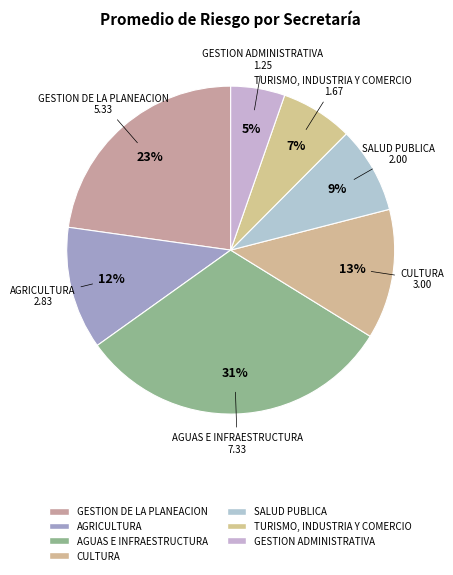

Count the number of slices in the pie.

7